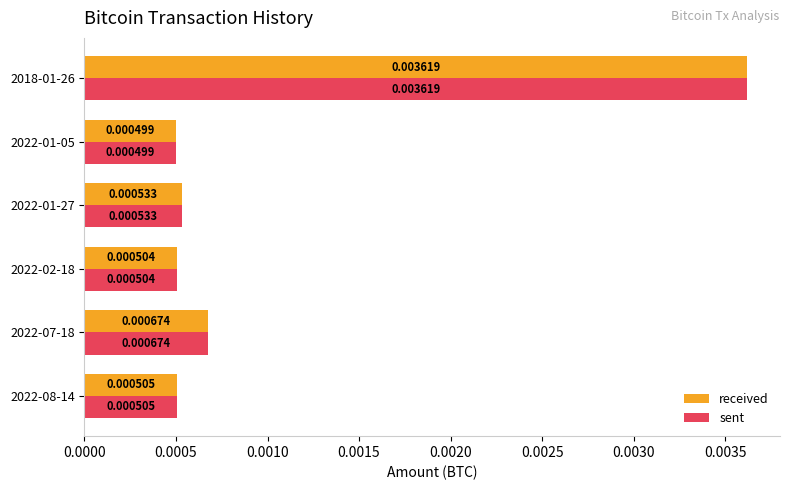

Rank the categories by received value from highest to lowest.

2018-01-26, 2022-07-18, 2022-01-27, 2022-08-14, 2022-02-18, 2022-01-05